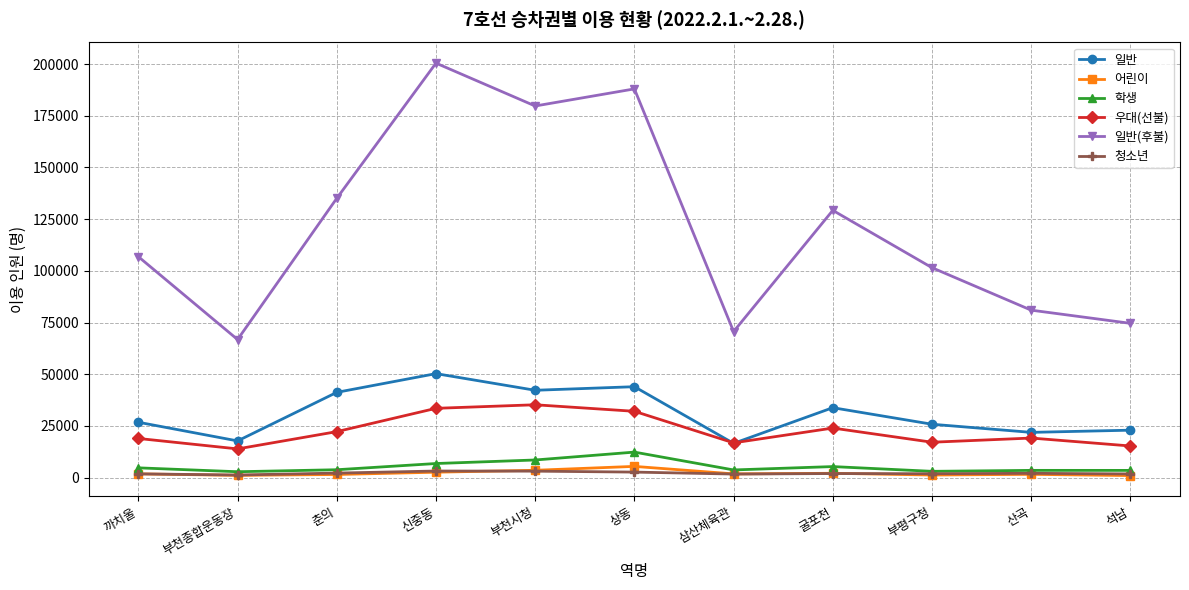

True or false: 청소년 and 우대(선불) intersect in this chart.

False